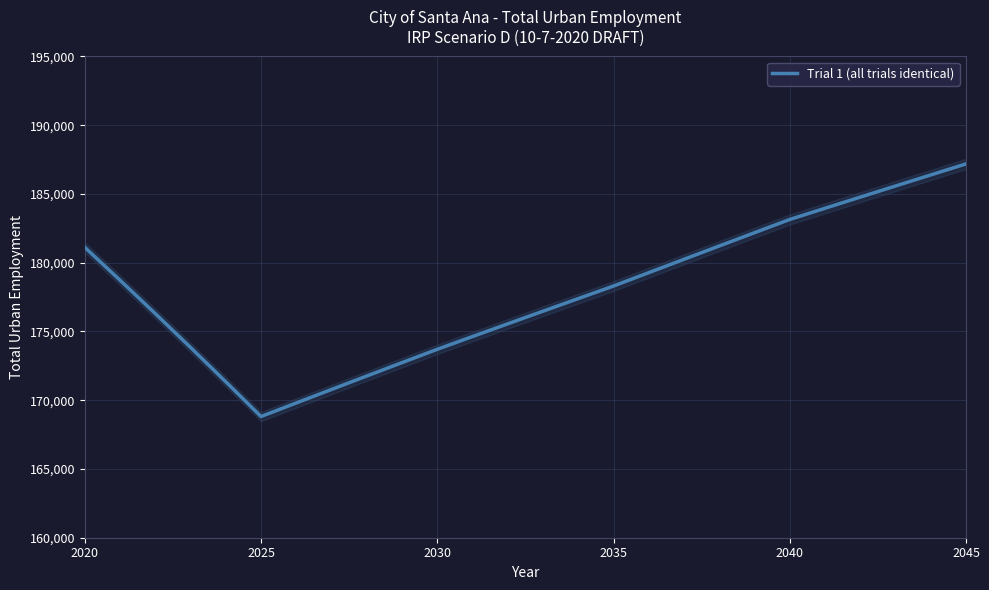

Which category has the highest value in the Trial 1 (all trials identical) series?

2045